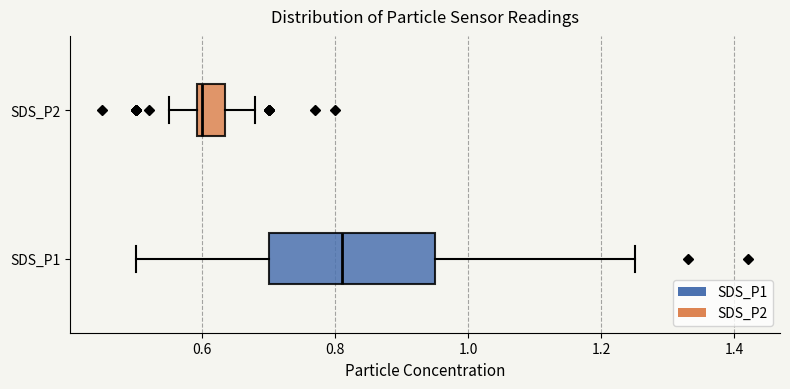

Reading bottom to top, transcribe this box plot: for each box, give where its median line is, the range the box spans, and where its two whiskers end, as read against the x-axis. The values are not printed on the chart, so give them approximately, as read against the axis.

SDS_P1: median 0.82, box 0.70 to 0.96, whiskers 0.50 to 1.26
SDS_P2: median 0.60 (just right of the box's left edge), box 0.60 to 0.64, whiskers 0.56 to 0.68